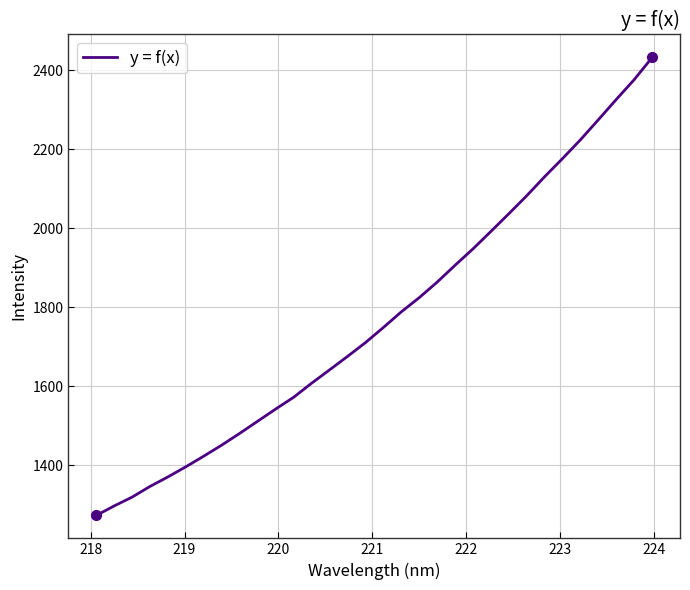

What is the smallest value displayed?

1273.4